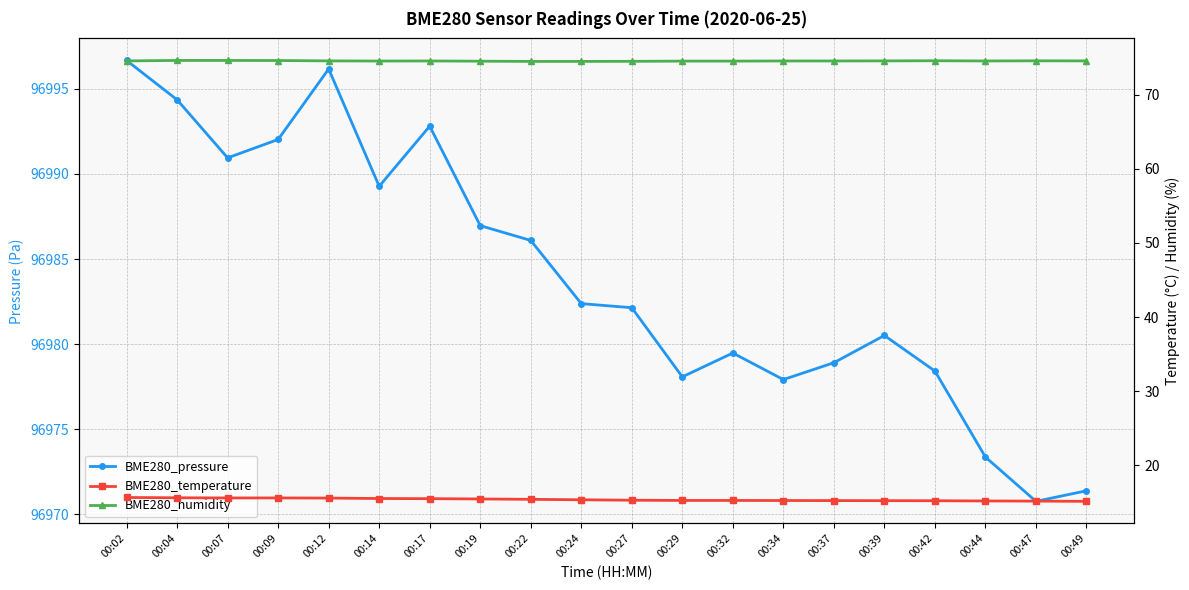

True or false: BME280_pressure and BME280_humidity cross at least once.

False